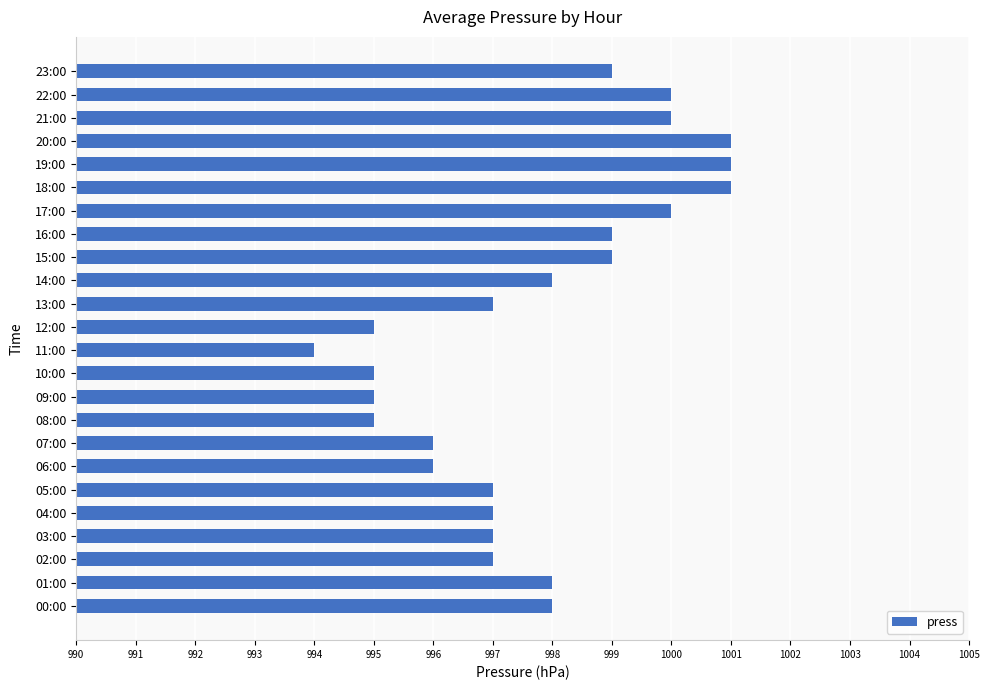

Reading bottom to top, transcribe all the data shown in this chart.

00:00=998	01:00=998	02:00=997	03:00=997	04:00=997	05:00=997	06:00=996	07:00=996	08:00=995	09:00=995	10:00=995	11:00=994	12:00=995	13:00=997	14:00=998	15:00=999	16:00=999	17:00=1000	18:00=1001	19:00=1001	20:00=1001	21:00=1000	22:00=1000	23:00=999